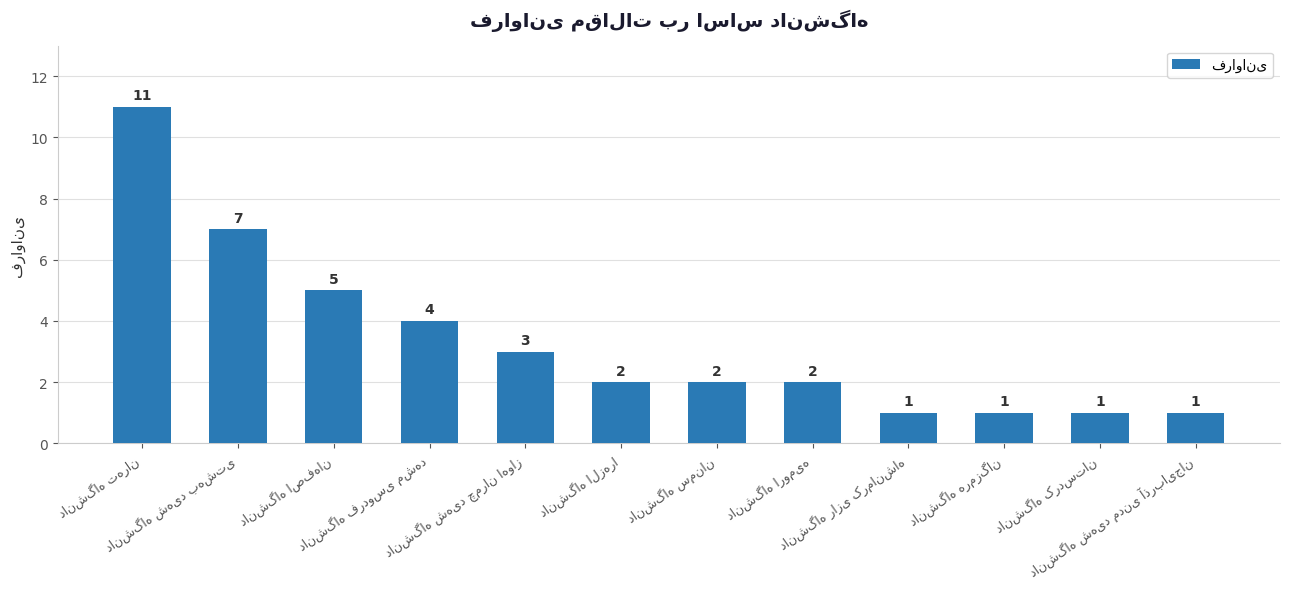

What is the value of the 4th bar from the left?

4